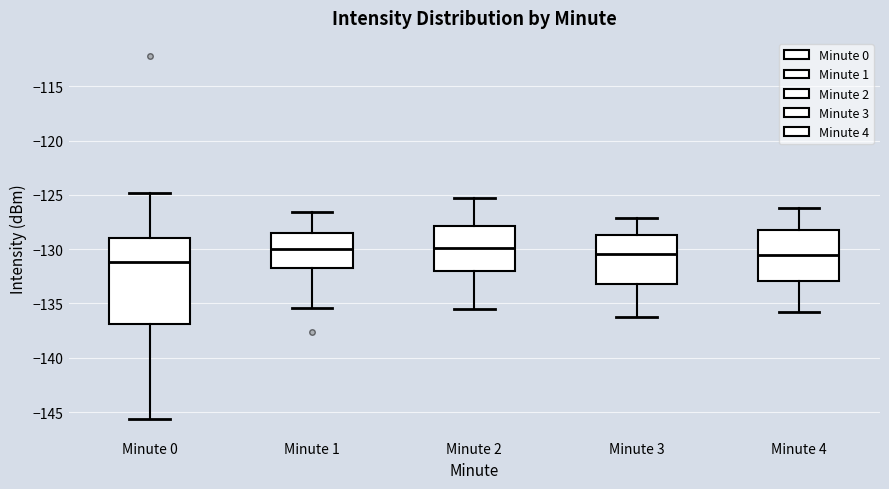

Reading left to right, transcribe this box plot: for each box, give where its median line is, the range the box spans, and where its two whiskers end, as read against the y-axis. The values are not printed on the chart, so give them approximately, as read against the axis.

Minute 0: median -131.0, box -137.0 to -129.0, whiskers -145.5 to -125.0
Minute 1: median -130.0, box -131.5 to -128.5, whiskers -135.5 to -126.5
Minute 2: median -130.0, box -132.0 to -128.0, whiskers -135.5 to -125.5
Minute 3: median -130.5, box -133.0 to -128.5, whiskers -136.0 to -127.0
Minute 4: median -130.5, box -133.0 to -128.5, whiskers -136.0 to -126.0